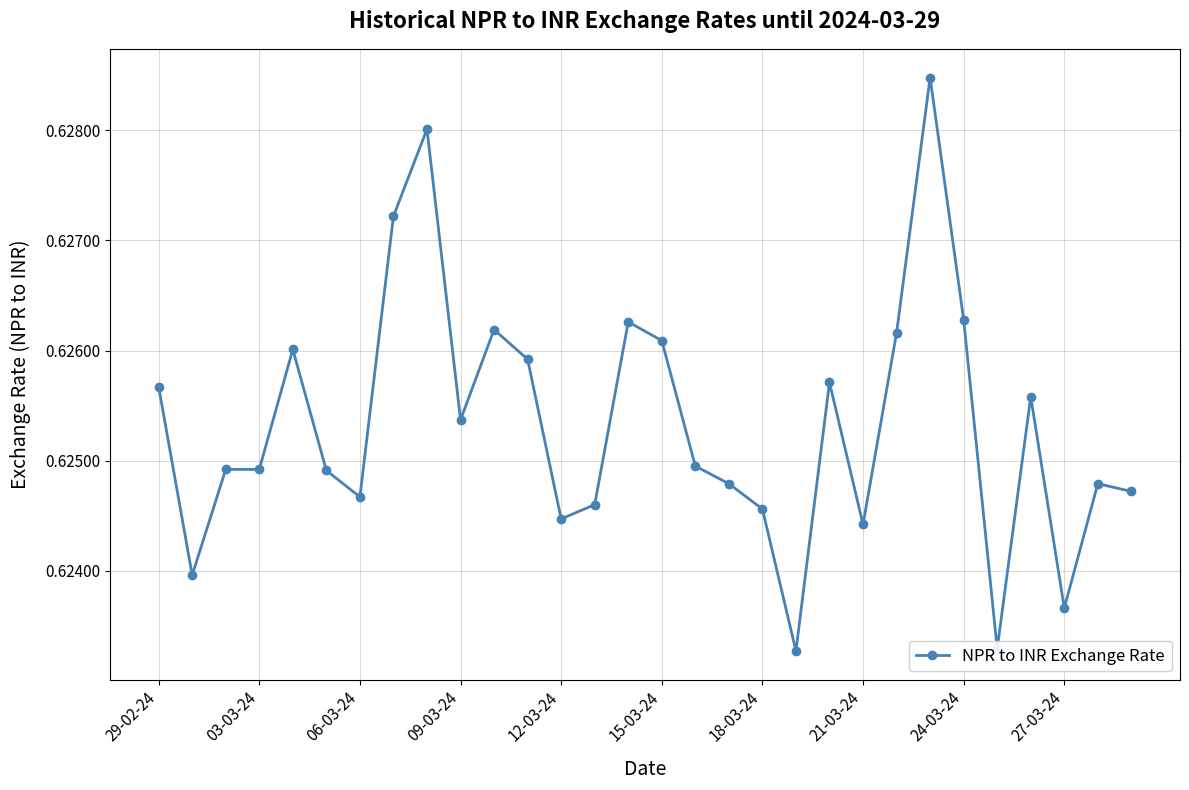

True or false: there are more than 0 points higher than both neighbors.

True